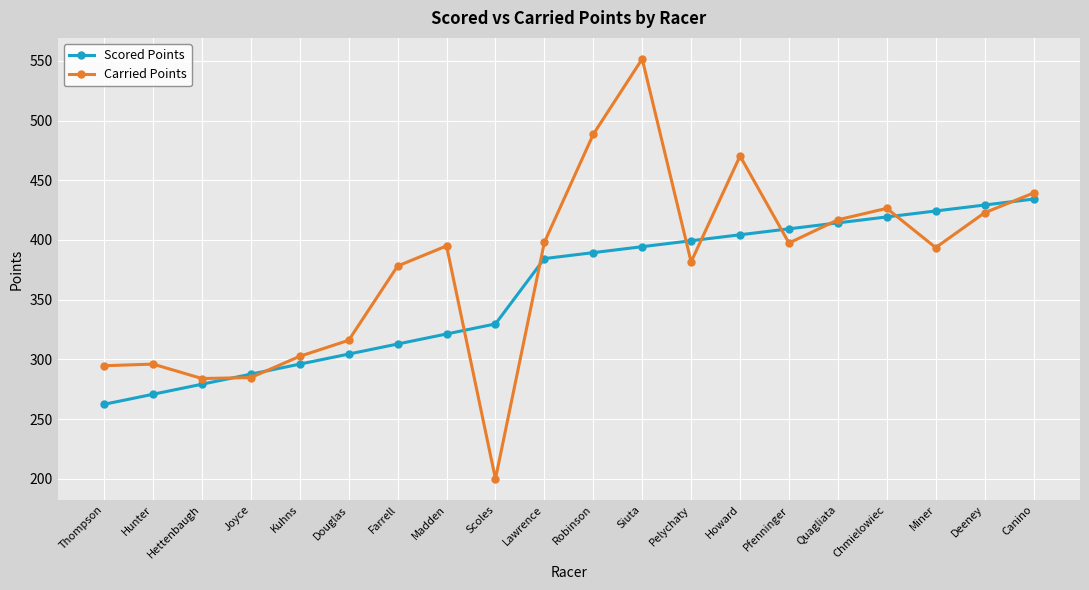

What is the label of the 8th point from the left?

Madden